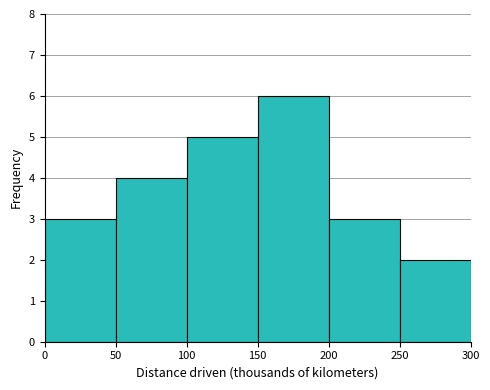

Which range on the x-axis has the tallest bar?

150 to 200